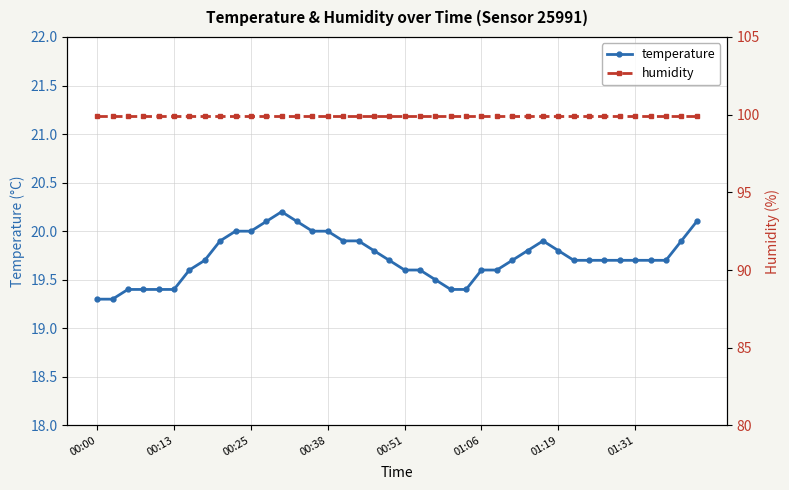

Rank the series at 24 from lowest to highest value.

temperature, humidity